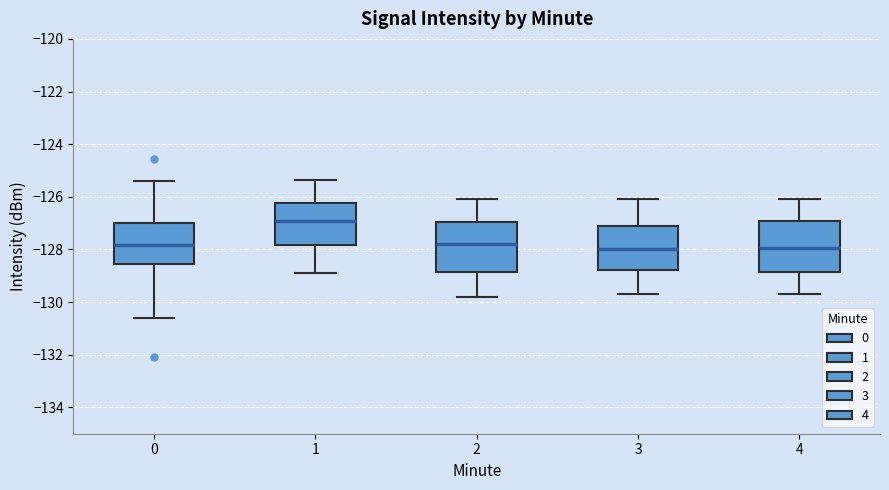

Reading left to right, transcribe this box plot: for each box, give where its median line is, the range the box spans, and where its two whiskers end, as read against the y-axis. The values are not printed on the chart, so give them approximately, as read against the axis.

0: median -127.8, box -128.6 to -127.0, whiskers -130.6 to -125.4
1: median -127.0, box -127.8 to -126.2, whiskers -128.8 to -125.4
2: median -127.8, box -128.8 to -127.0, whiskers -129.8 to -126.0
3: median -128.0, box -128.8 to -127.2, whiskers -129.6 to -126.0
4: median -128.0, box -128.8 to -127.0, whiskers -129.6 to -126.0